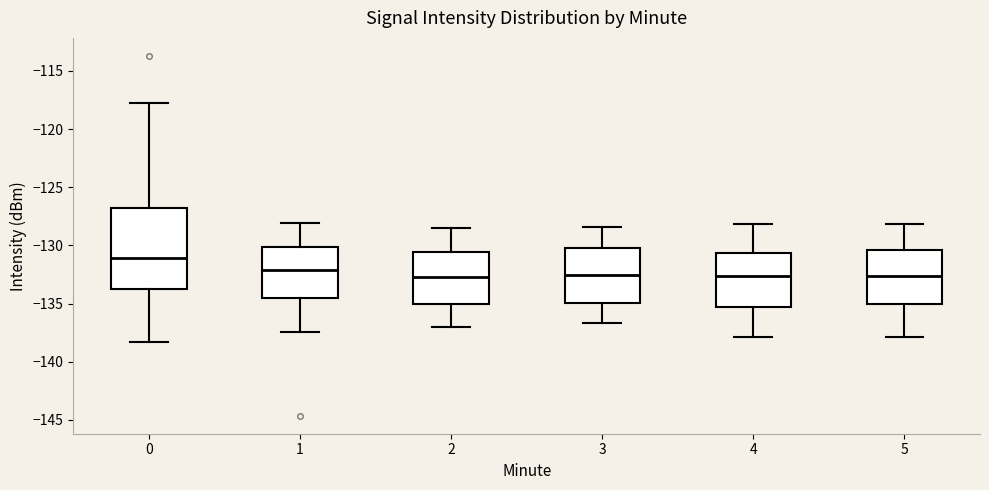

Comparing the boxes themselves (not the whiskers), which one is the tallest?

0